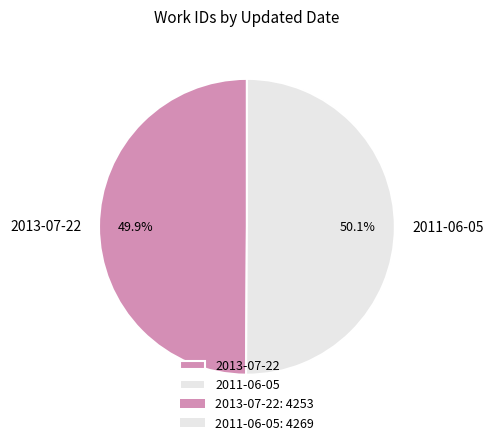

Is there a majority slice in this chart?

Yes